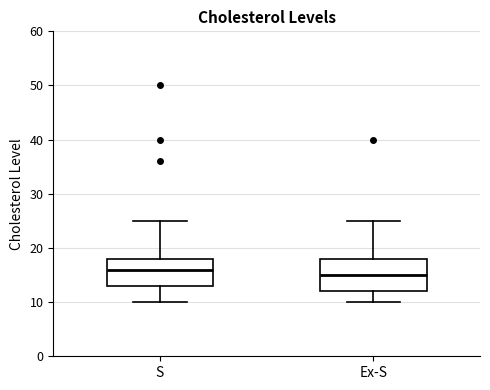

Which box is the tallest, from its lower edge to its upper edge?

Ex-S